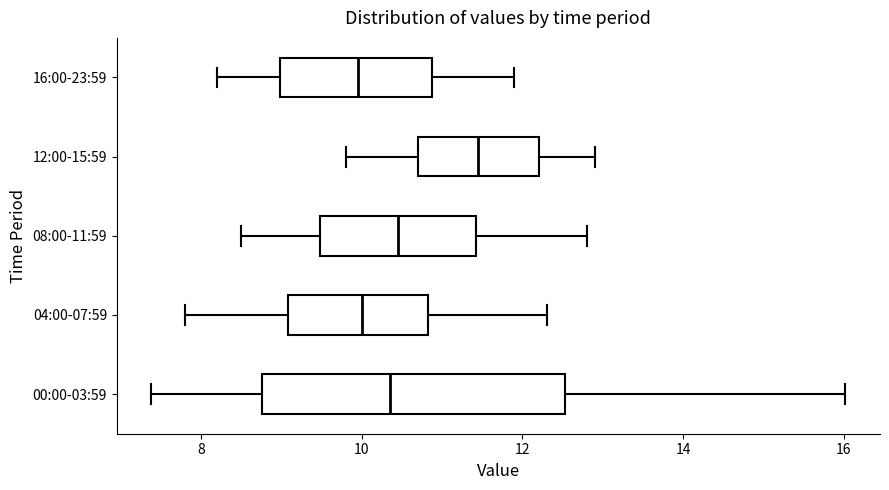

Which box has the furthest to the right median line?

12:00-15:59